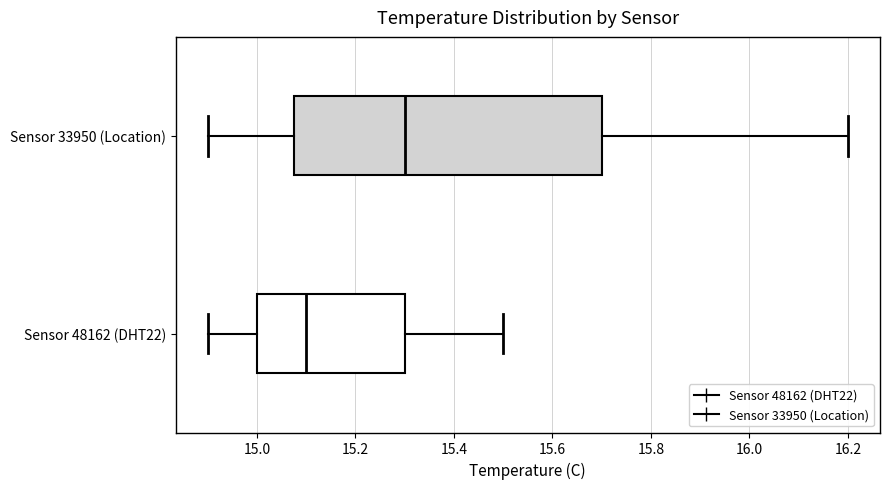

Reading bottom to top, transcribe this box plot: for each box, give where its median line is, the range the box spans, and where its two whiskers end, as read against the x-axis. The values are not printed on the chart, so give them approximately, as read against the axis.

Sensor 48162 (DHT22): median 15.10, box 15.00 to 15.30, whiskers 14.90 to 15.50
Sensor 33950 (Location): median 15.30, box 15.08 to 15.70, whiskers 14.90 to 16.20